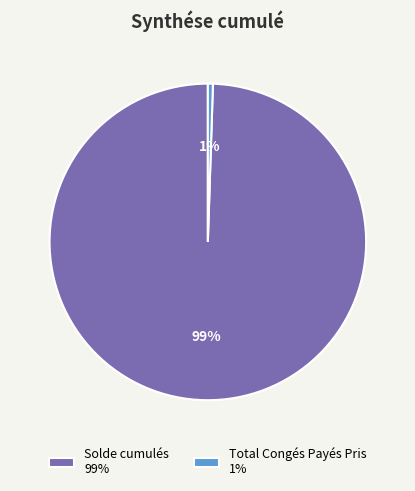

To the nearest percent, what is the combined percentage of Total Congés Payés Pris and Solde cumulés?

100%